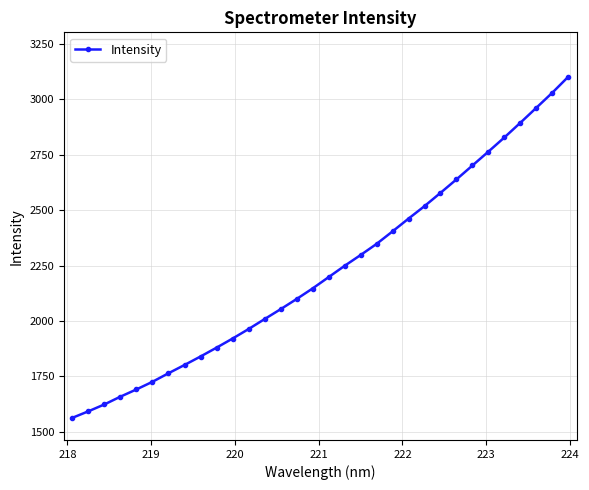

What is the minimum value shown in the chart?

1563.5